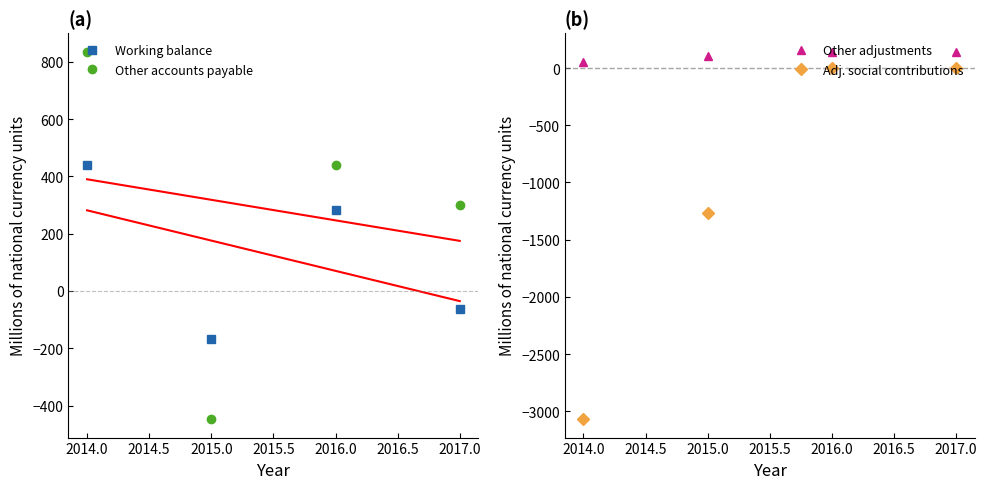

What is the value of the Working balance point at the 3rd from the left?

282.4